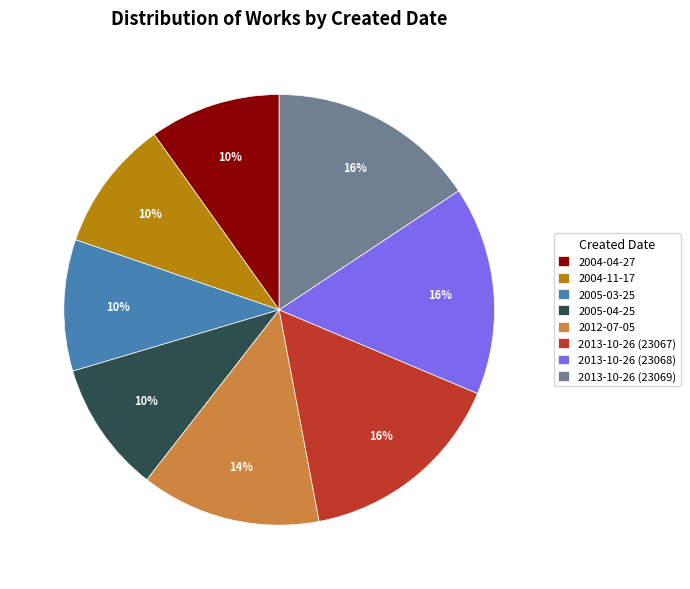

To the nearest percent, what percentage of the pie is 2013-10-26 (23069)?

16%